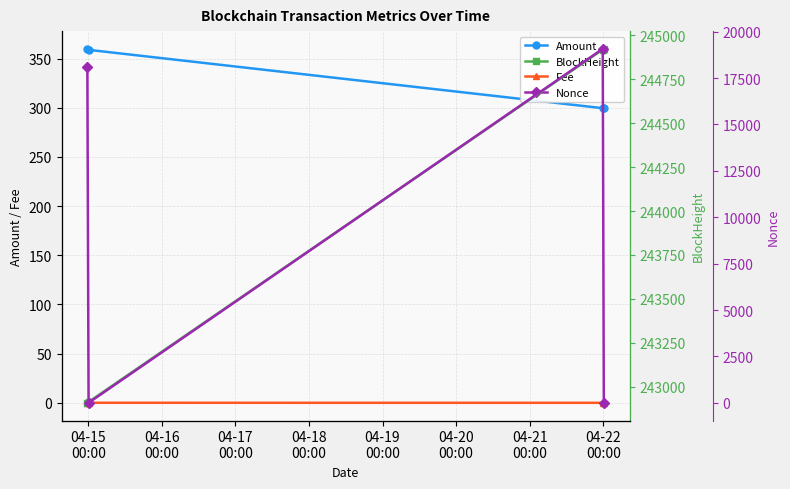

True or false: Amount has more than 1 points higher than both neighbors.

False